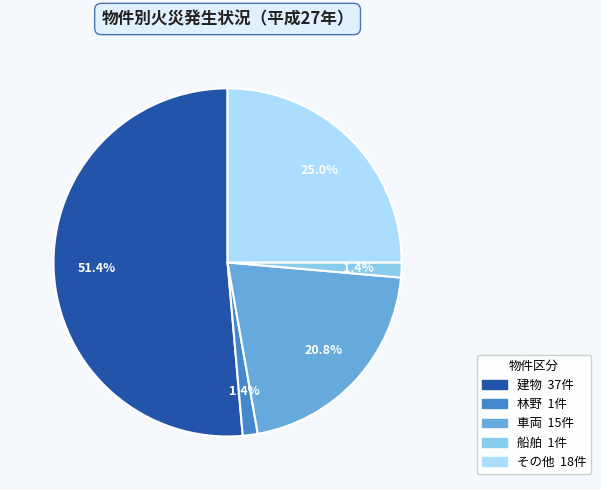

Is 建物 the majority of the pie?

Yes